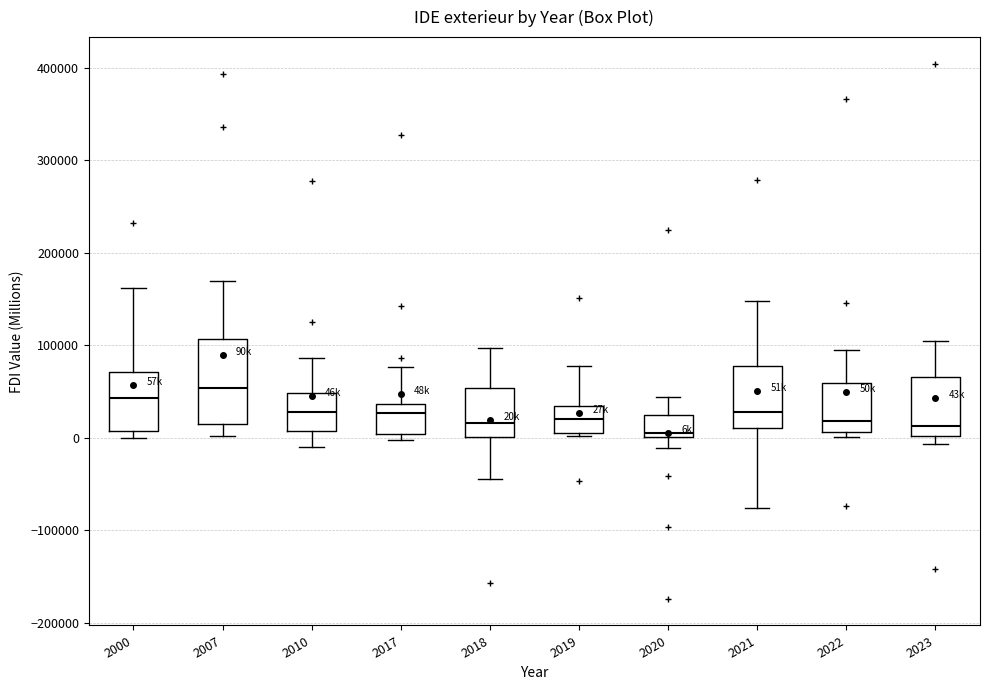

Reading left to right, read every box against the y-axis: the position of its median line, the range the box covers, and the ends of its whiskers. The values are not printed on the chart, so give them approximately, as read against the axis.

2000: median 40000, box 10000 to 70000, whiskers 0 to 160000
2007: median 50000, box 20000 to 110000, whiskers 0 to 170000
2010: median 30000, box 10000 to 50000, whiskers -10000 to 90000
2017: median 30000, box 0 to 40000, whiskers 0 (just below the box's lower edge) to 80000
2018: median 20000, box 0 to 50000, whiskers -40000 to 100000
2019: median 20000, box 10000 to 30000, whiskers 0 to 80000
2020: median 10000, box 0 to 30000, whiskers -10000 to 40000
2021: median 30000, box 10000 to 80000, whiskers -80000 to 150000
2022: median 20000, box 10000 to 60000, whiskers 0 to 100000
2023: median 10000, box 0 to 70000, whiskers -10000 to 100000